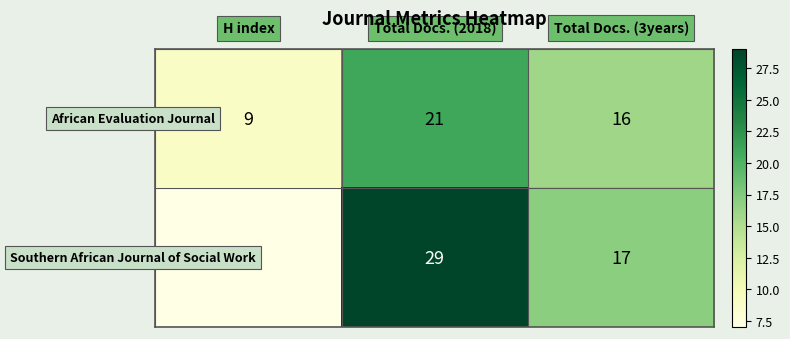

What is the smallest value displayed?

7